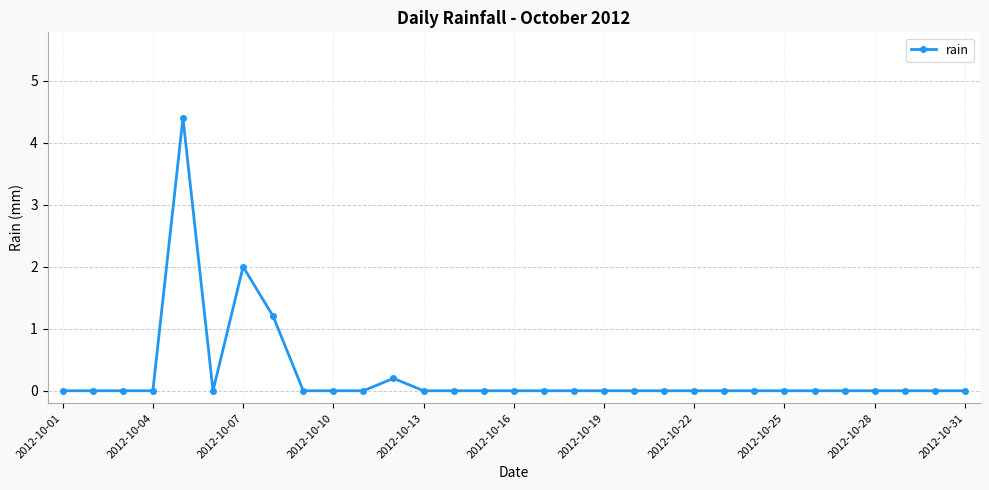

What is the difference between the maximum and minimum values?

4.4